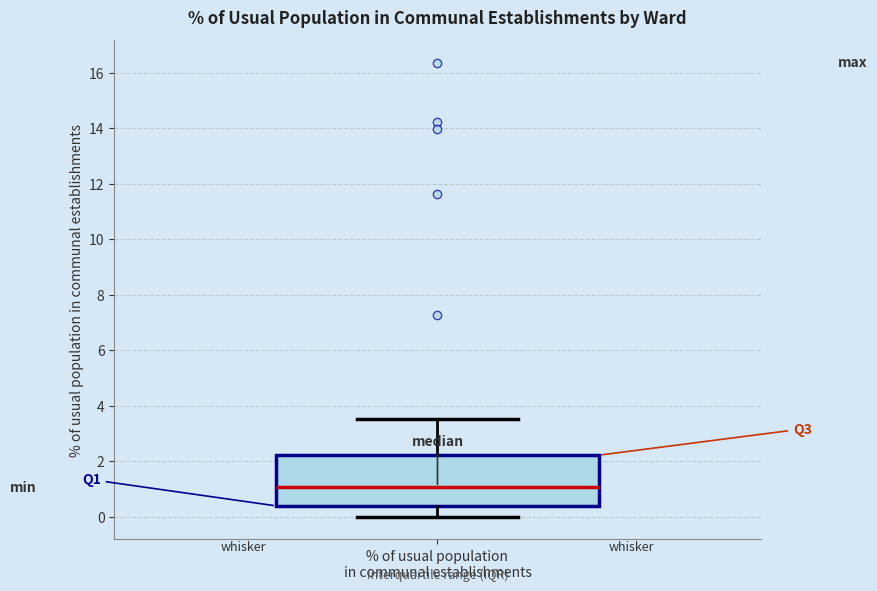

Read this box plot against the y-axis: the position of the median line, the range covered by the box, and the ends of both whiskers. The values are not printed on the chart, so give them approximately, as read against the axis.

median 1.0, box 0.4 to 2.2, whiskers 0.0 to 3.6